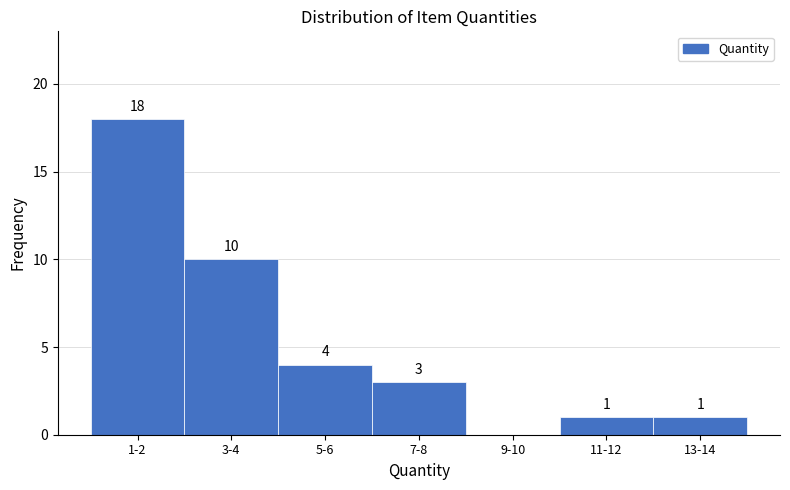

Reading left to right, transcribe all the data shown in this chart.

1-2=18	3-4=10	5-6=4	7-8=3	9-10=0	11-12=1	13-14=1